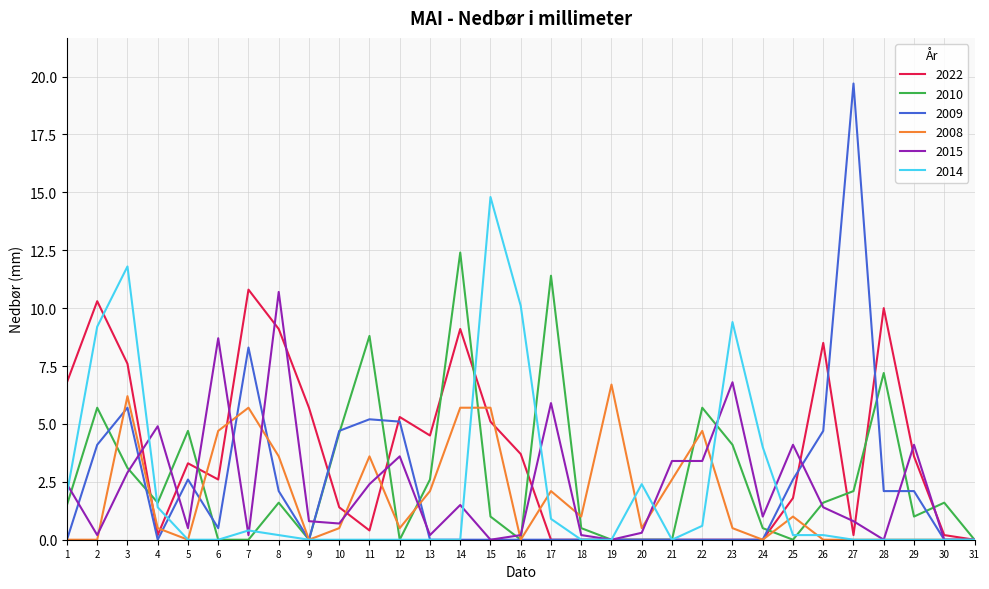

How many values in the 2022 series are below 2?

15